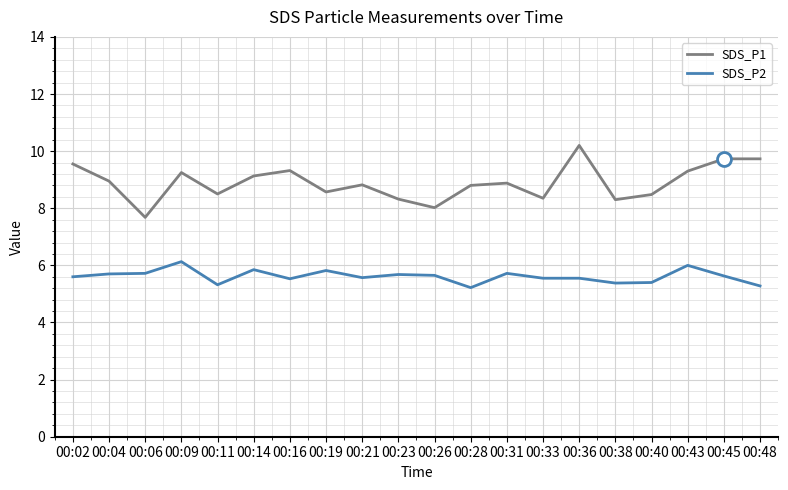

How many SDS_P2 values are between 5 and 6?

19